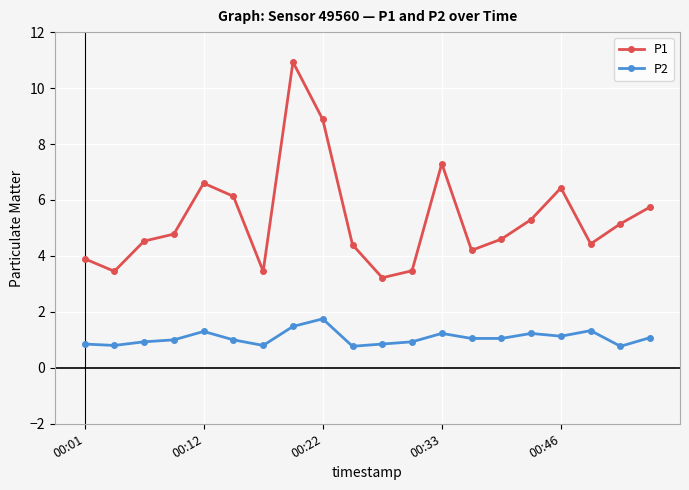

Which series has the largest total across all categories?

P1